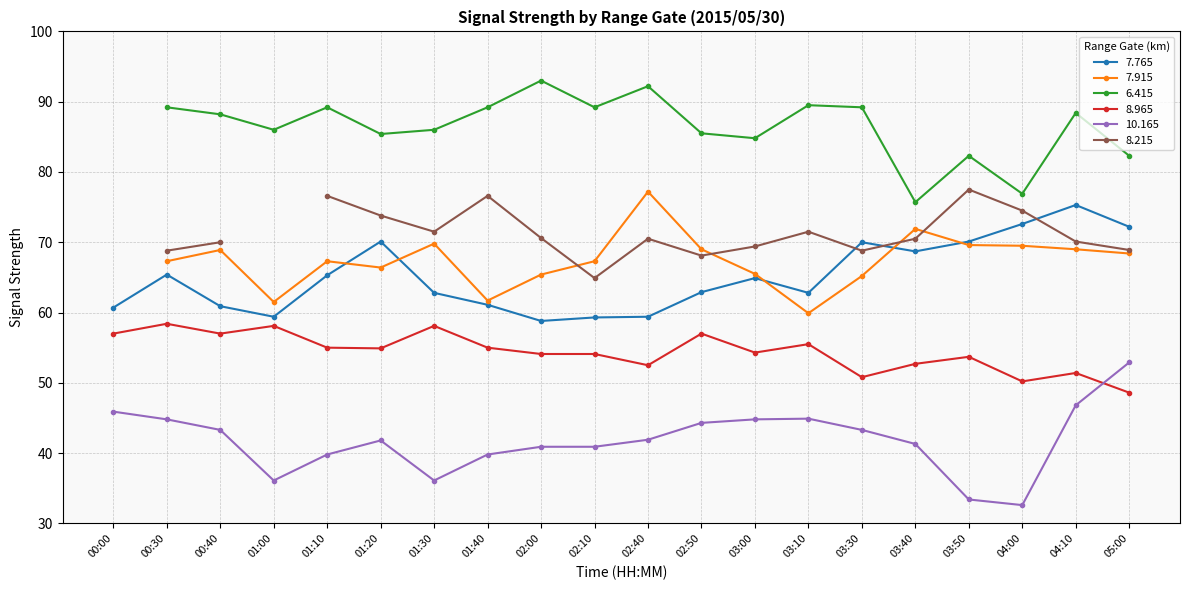

Where does the 8.965 series first go above 54?

00:00